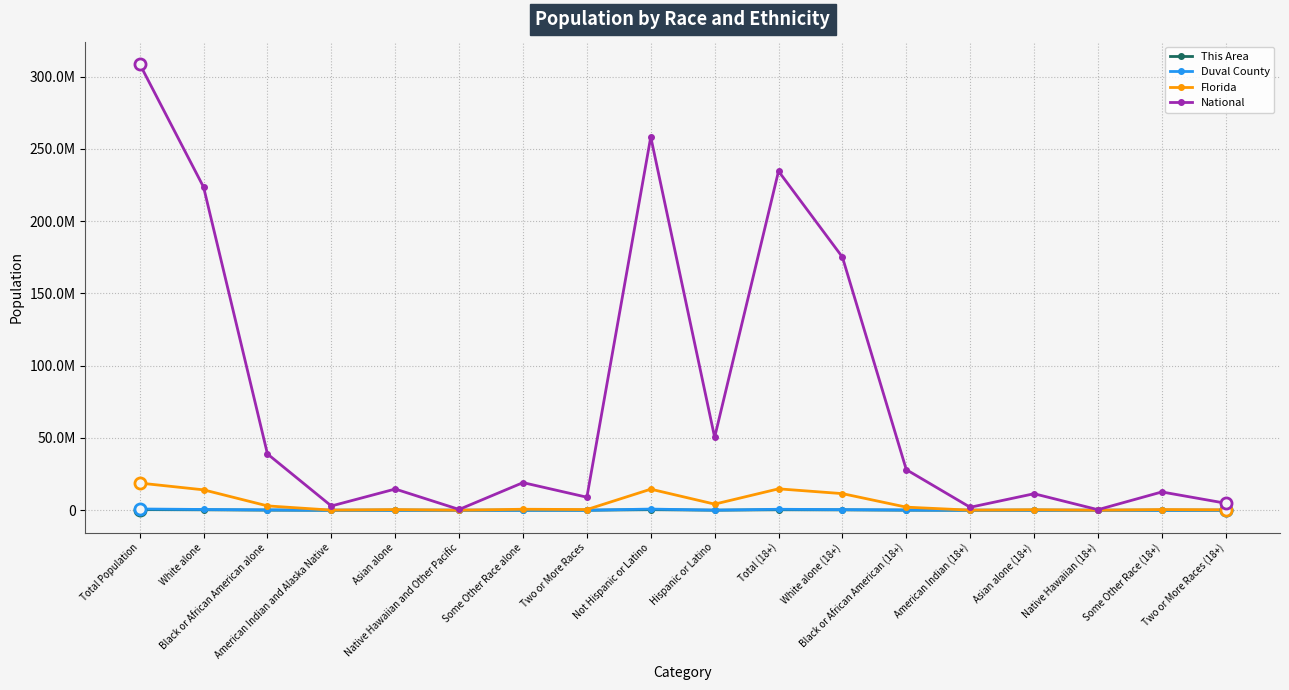

What is the label of the 16th point from the right?

Black or African American alone